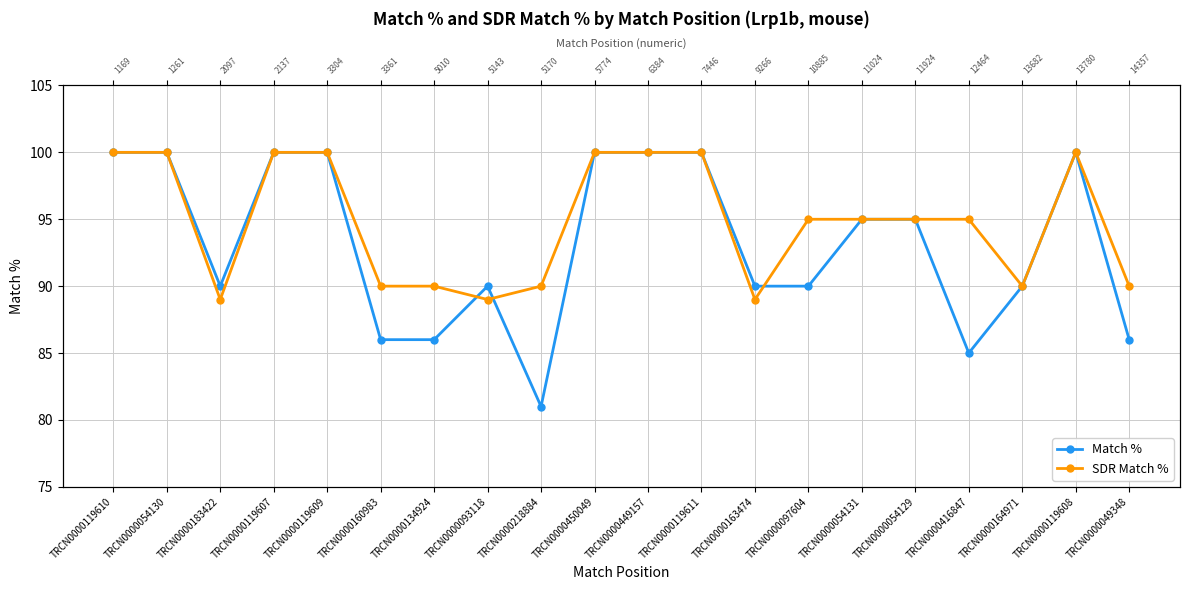

At which category is the sum across all series the highest?

TRCN0000119610